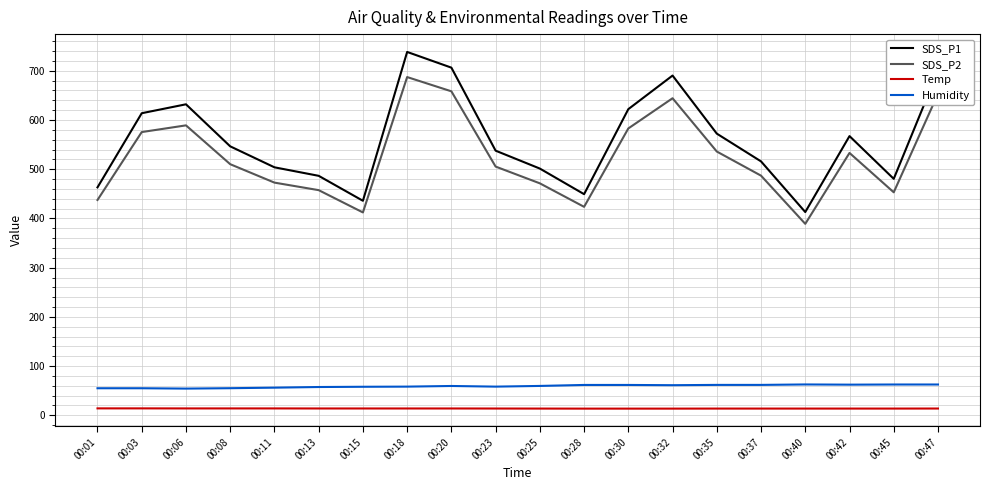

Rank the series by their maximum value, from highest to lowest.

SDS_P1, SDS_P2, Humidity, Temp